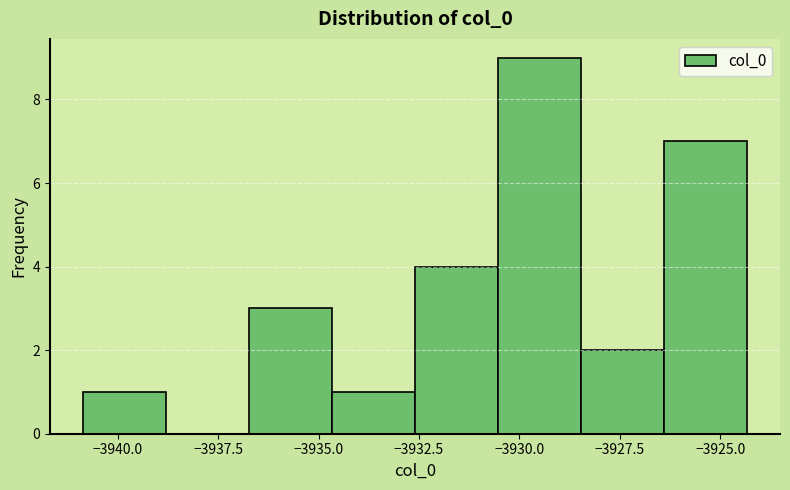

What is the height of the bar covering -3941.0 to -3939.0 on the x-axis? Neither the bar edges nor the heights are printed on the chart, so give them approximately, as read against the axes.

1